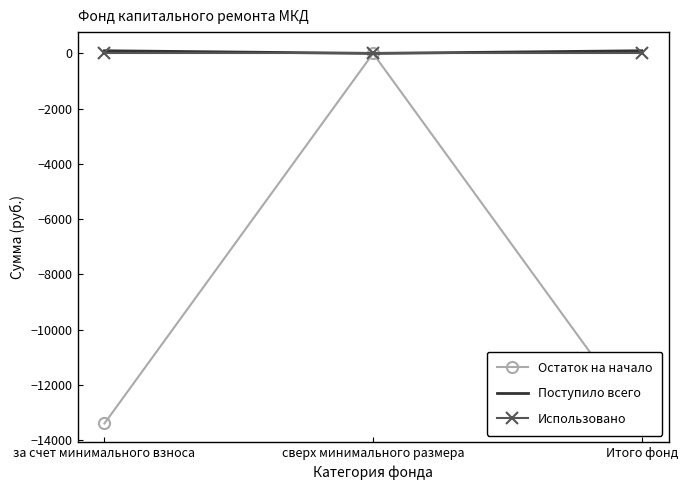

At за счет минимального взноса, list the series in order from smallest to largest.

Остаток на начало, Использовано, Поступило всего